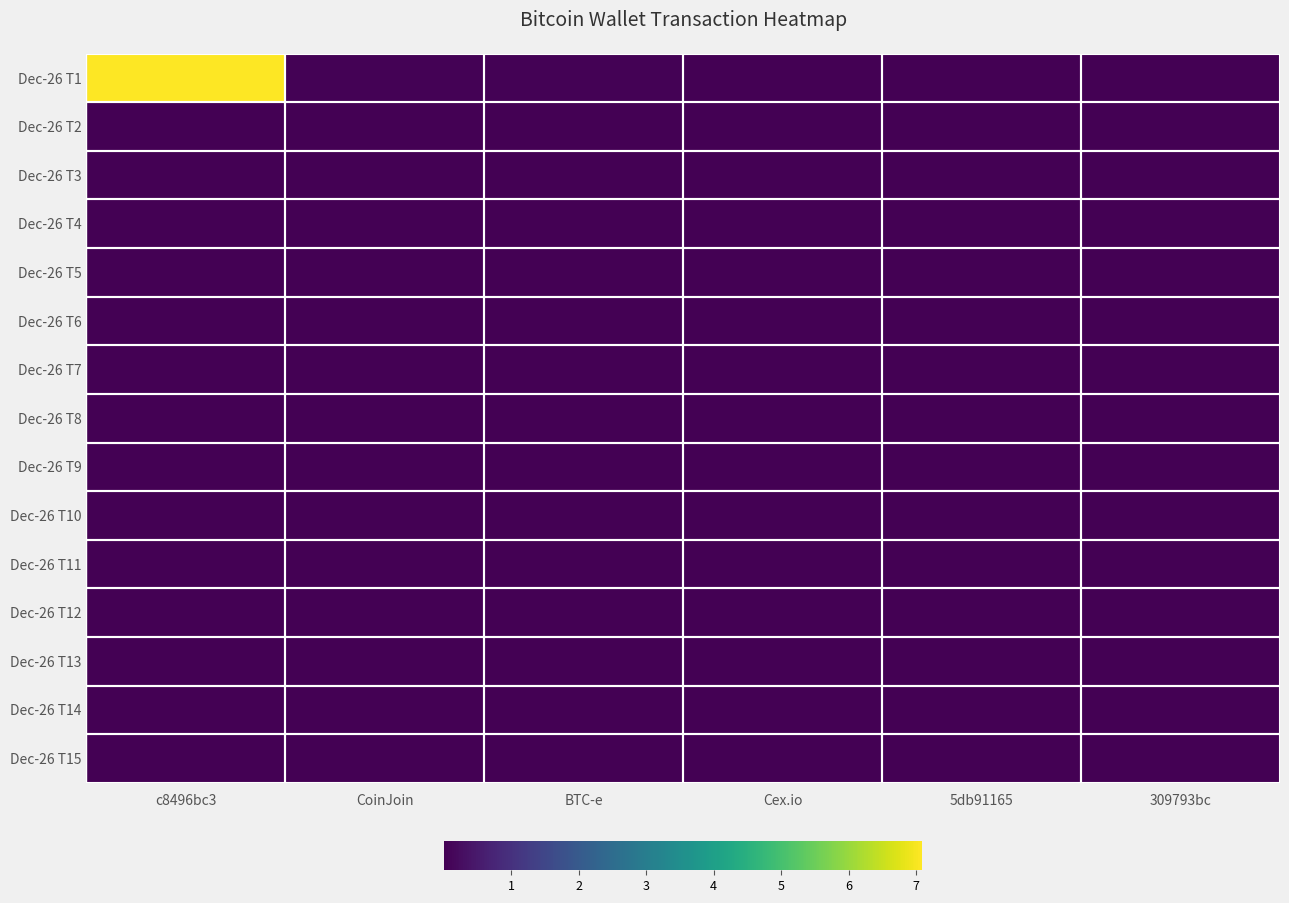

At which category is the sum across all series the highest?

c8496bc3